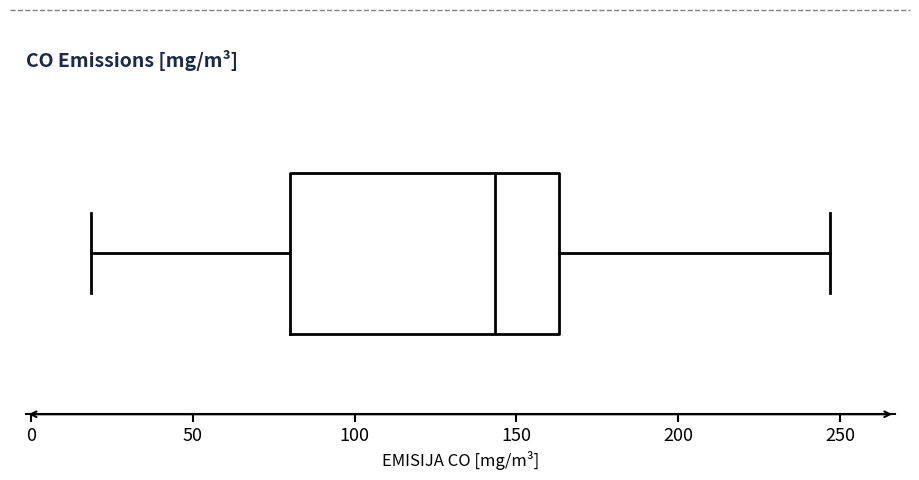

Where does the left whisker of the box end on the x-axis? The values are not printed on the chart, so give them approximately, as read against the axis.

20